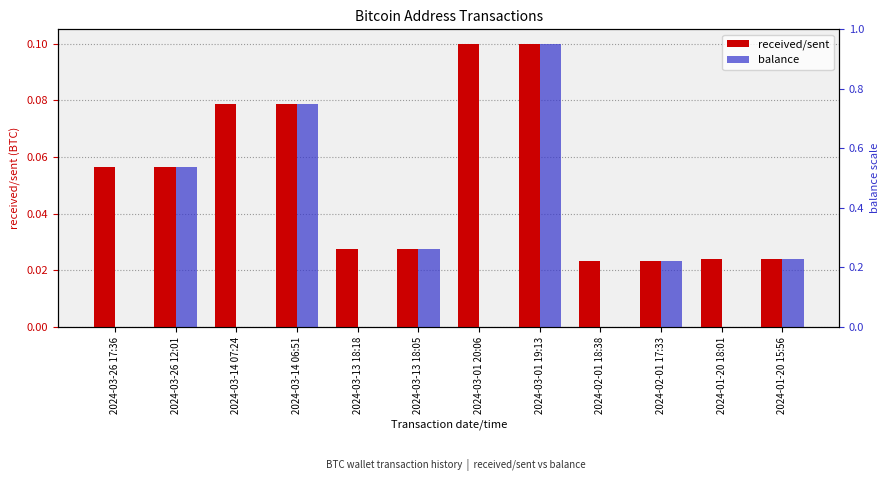

Reading right to left, extract all data points from this chart.

received/sent: 2024-01-20 15:56=0.0	2024-01-20 18:01=0.0	2024-02-01 17:33=0.0	2024-02-01 18:38=0.0	2024-03-01 19:13=0.1	2024-03-01 20:06=0.1	2024-03-13 18:05=0.0	2024-03-13 18:18=0.0	2024-03-14 06:51=0.1	2024-03-14 07:24=0.1	2024-03-26 12:01=0.1	2024-03-26 17:36=0.1
balance: 2024-01-20 15:56=0.0	2024-01-20 18:01=0.0	2024-02-01 17:33=0.0	2024-02-01 18:38=0.0	2024-03-01 19:13=0.1	2024-03-01 20:06=0.0	2024-03-13 18:05=0.0	2024-03-13 18:18=0.0	2024-03-14 06:51=0.1	2024-03-14 07:24=0.0	2024-03-26 12:01=0.1	2024-03-26 17:36=0.0